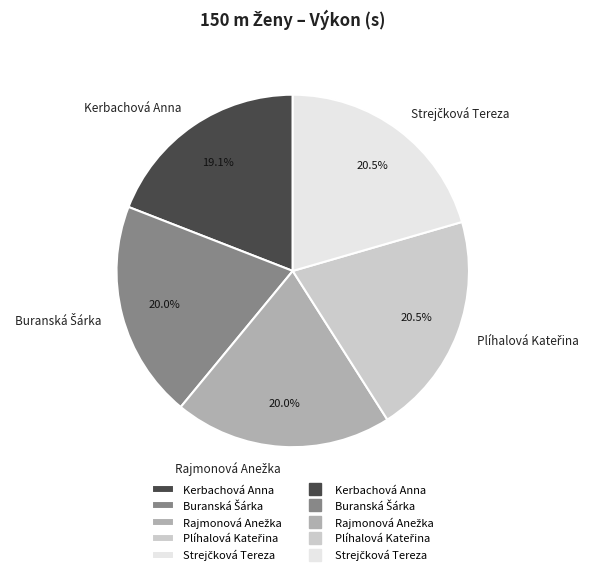

What is the smallest slice in the pie chart?

Kerbachová Anna